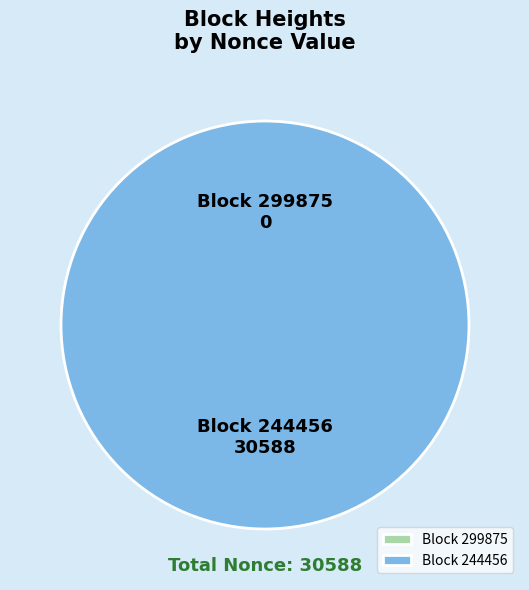

Is it true that Block 244456 is 85% of the pie?

False